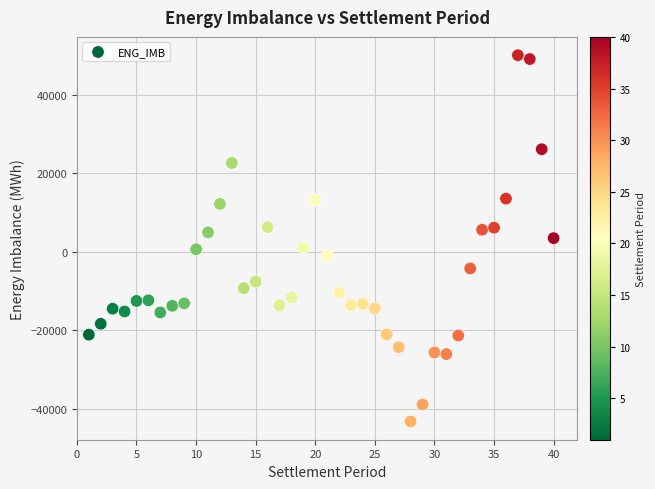

What is the range of Y values (max minus min)?

93189.1